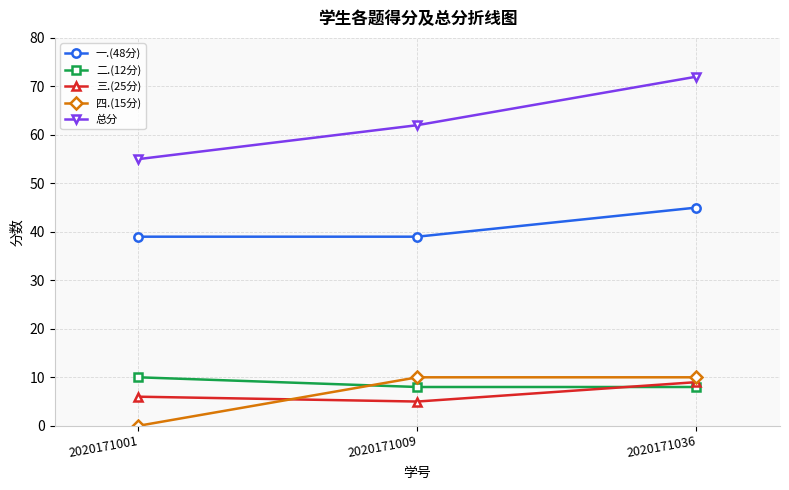

What is the value of the 三.(25分) point at the 3rd from the left?

9